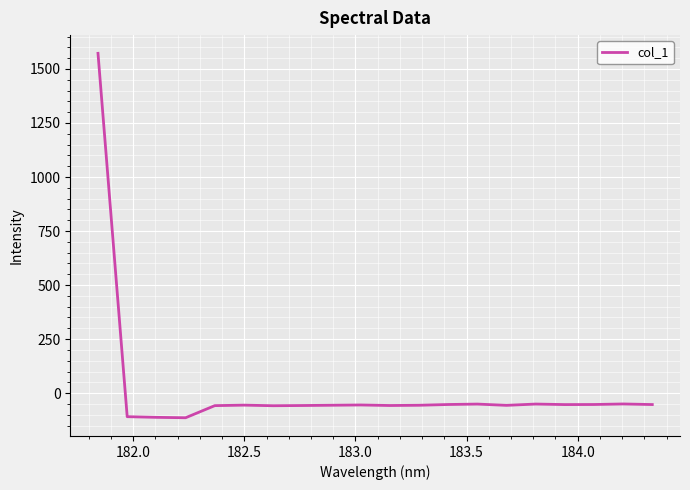

What is the greatest value displayed?

1572.2